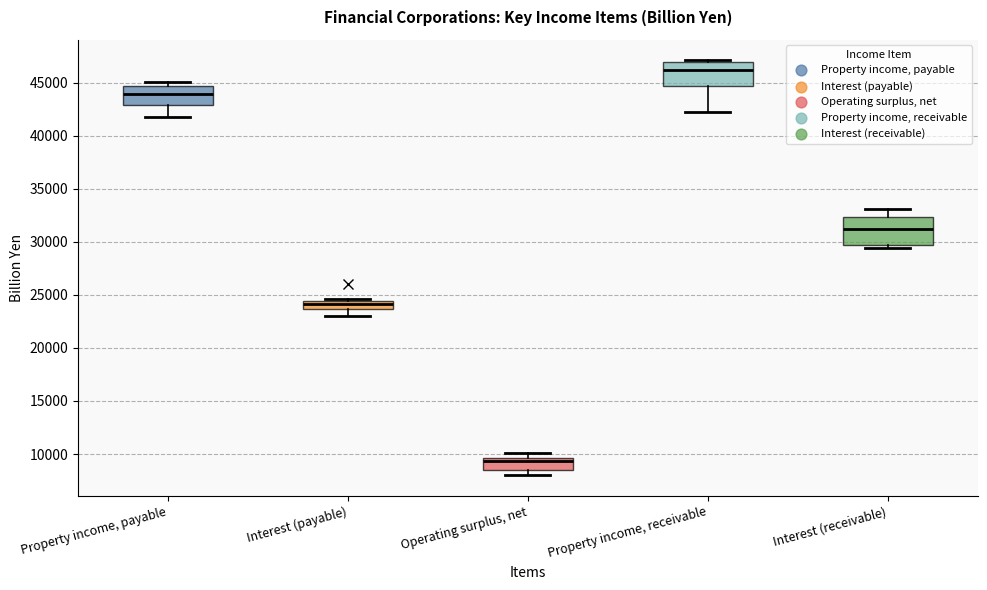

Where is the lower edge of the box for Property income, receivable on the y-axis? The values are not printed on the chart, so give them approximately, as read against the axis.

44500